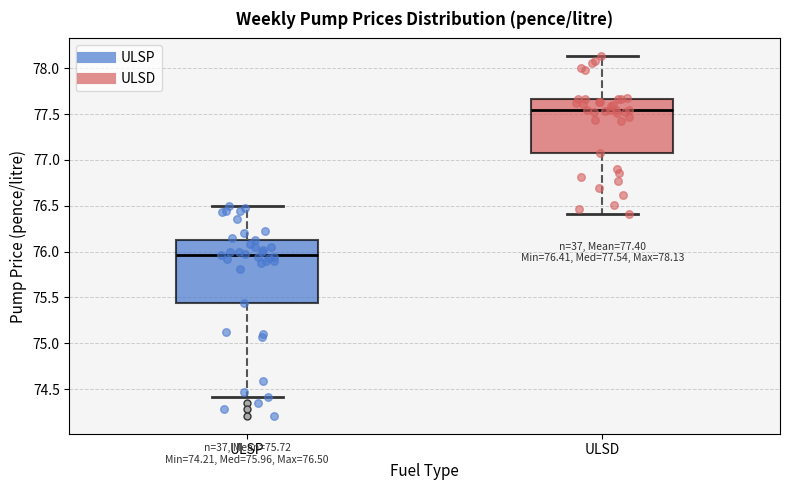

Which box's median line is the highest?

ULSD